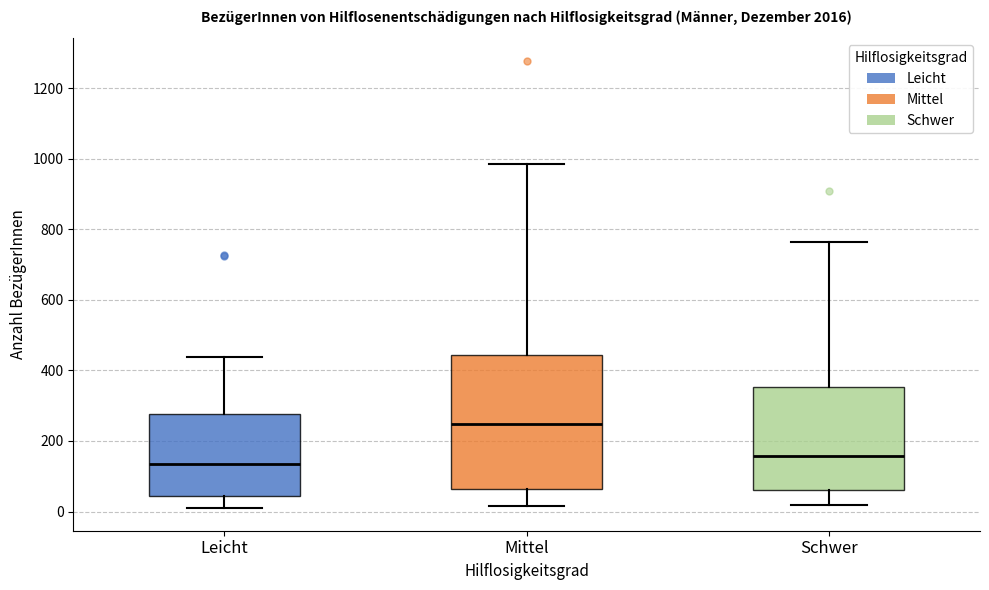

Which box is the tallest, from its lower edge to its upper edge?

Mittel